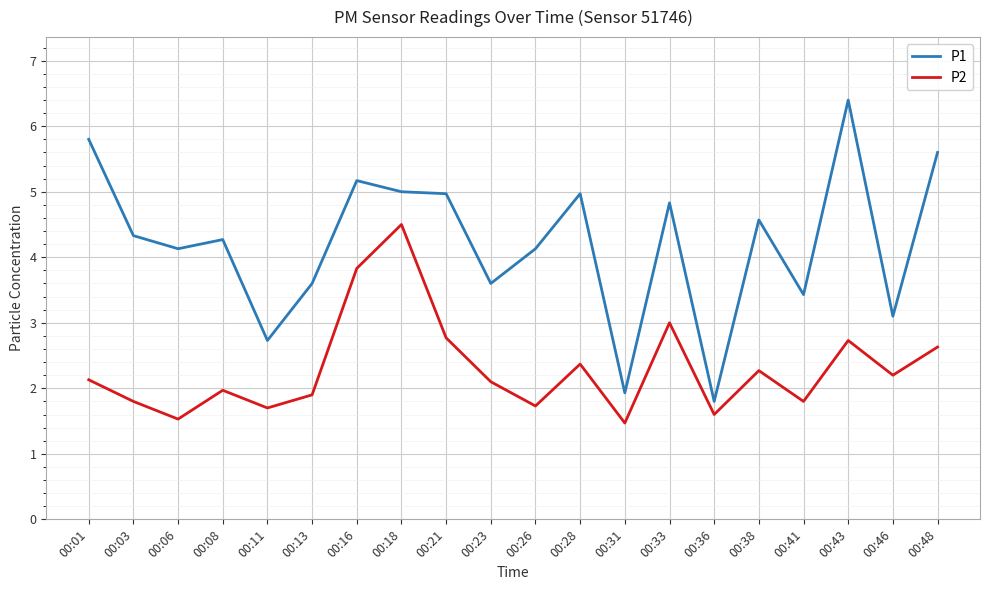

Is the value of P2 at 00:41 greater than the value of P1 at 00:28?

No